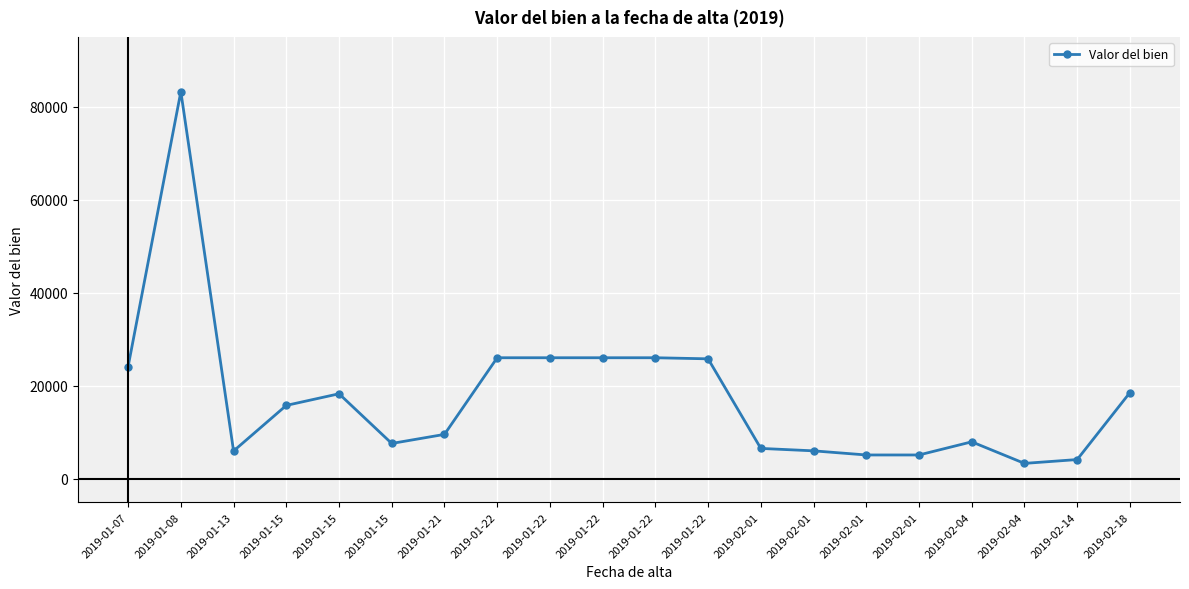

The value at 2019-01-13 is 5999.0. True or false?

True